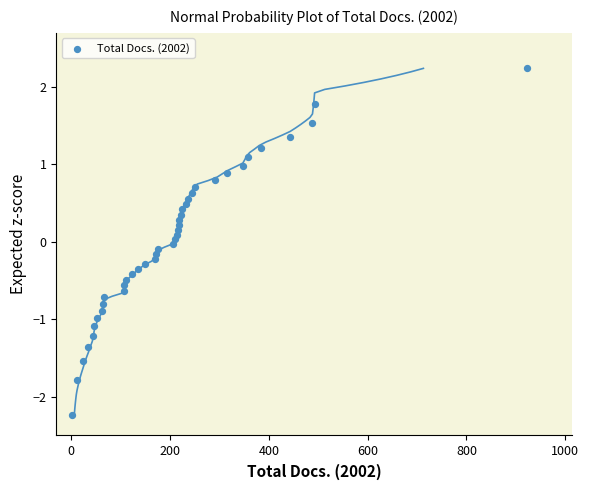

What is the range of X values (max minus min)?

920.0